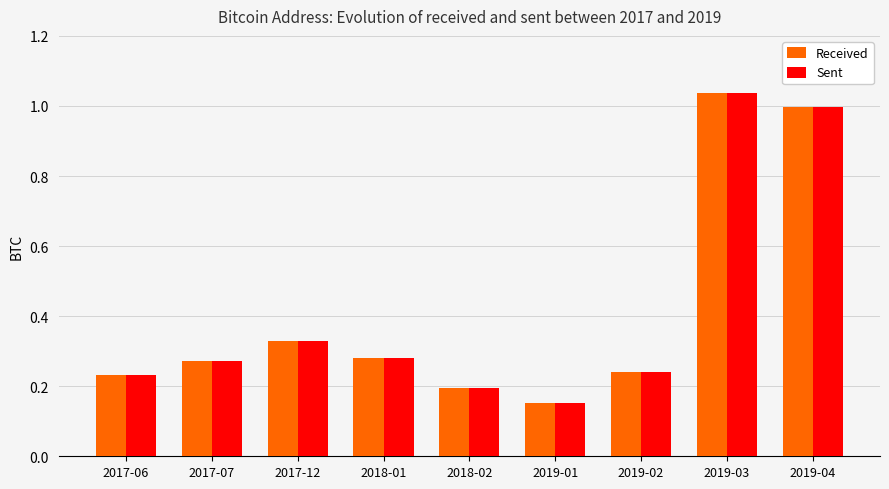

At how many categories does at least one series exceed 0?

9